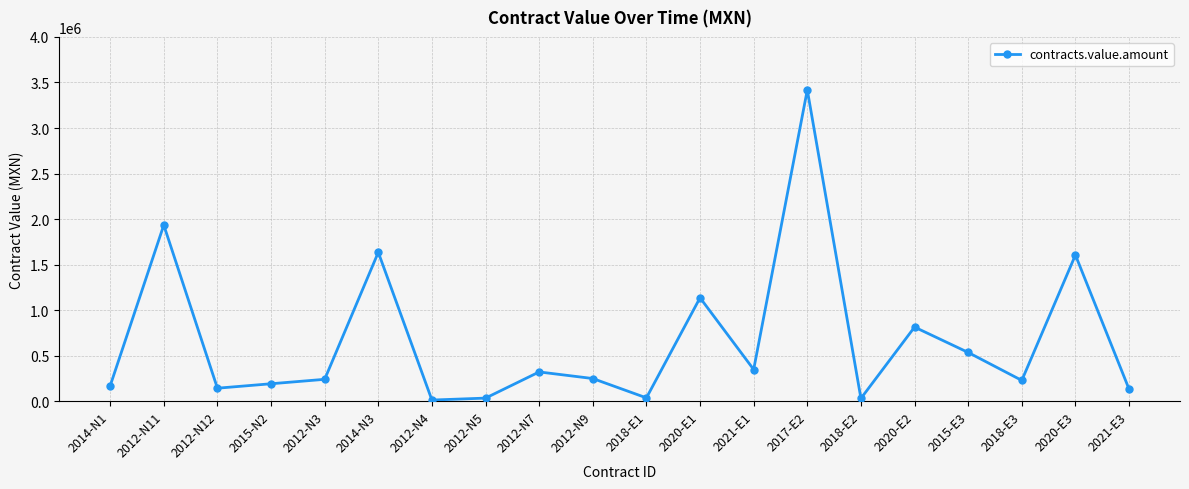

What is the greatest value displayed?

3418550.0